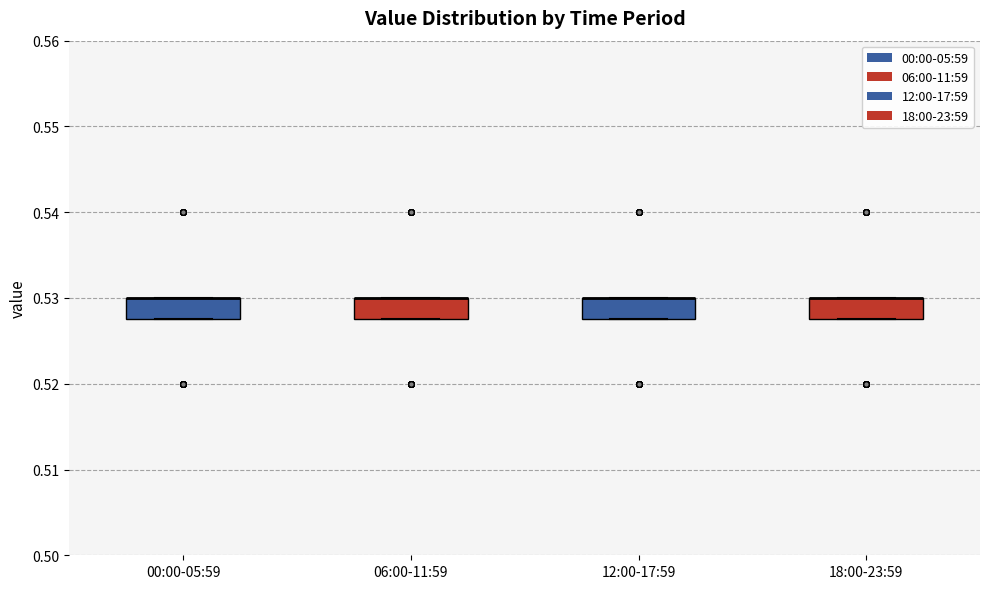

Where is the upper edge of the box for 18:00-23:59 on the y-axis? The values are not printed on the chart, so give them approximately, as read against the axis.

0.530